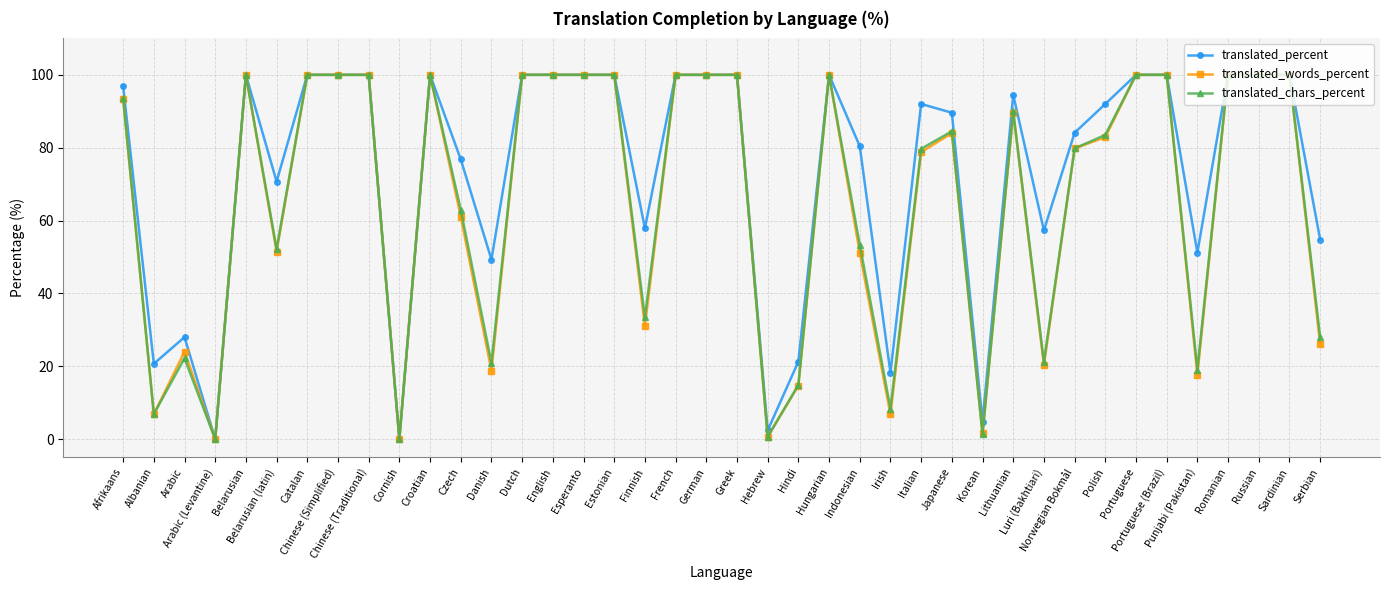

What is the value of the translated_chars_percent point at the 31st from the left?

21.2